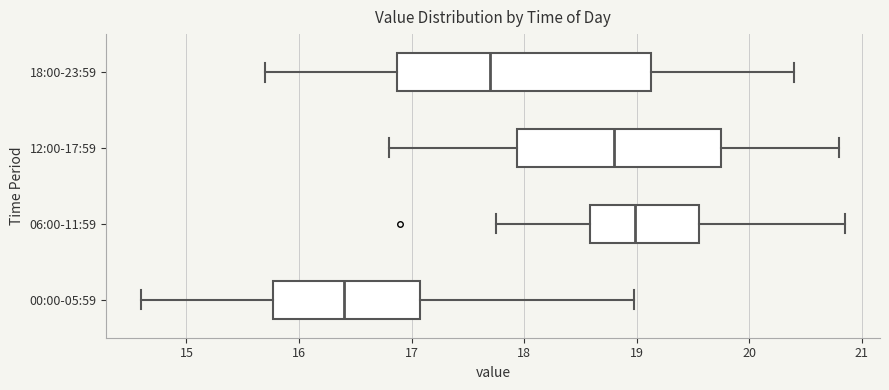

Reading bottom to top, transcribe this box plot: for each box, give where its median line is, the range the box spans, and where its two whiskers end, as read against the x-axis. The values are not printed on the chart, so give them approximately, as read against the axis.

00:00-05:59: median 16.4, box 15.8 to 17.1, whiskers 14.6 to 19.0
06:00-11:59: median 19.0, box 18.6 to 19.6, whiskers 17.8 to 20.9
12:00-17:59: median 18.8, box 17.9 to 19.8, whiskers 16.8 to 20.8
18:00-23:59: median 17.7, box 16.9 to 19.1, whiskers 15.7 to 20.4